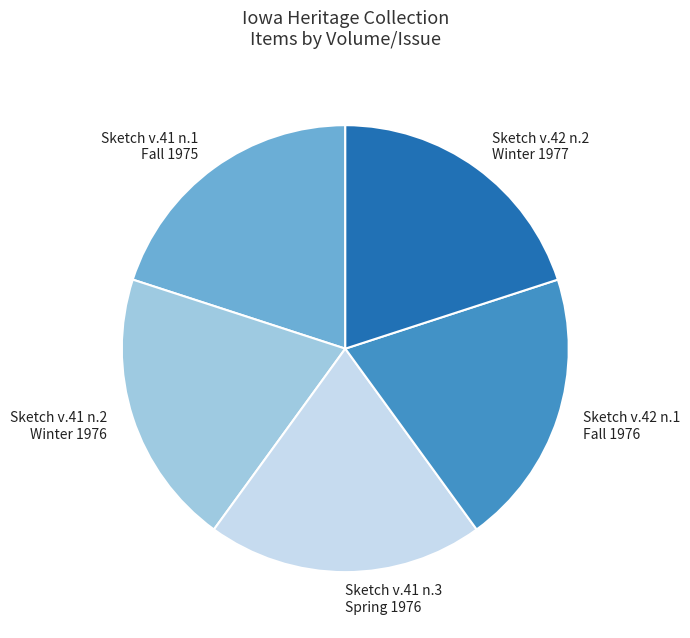

Combined, do Sketch v.41 n.2 Winter 1976 and Sketch v.42 n.1 Fall 1976 account for over 50%?

No